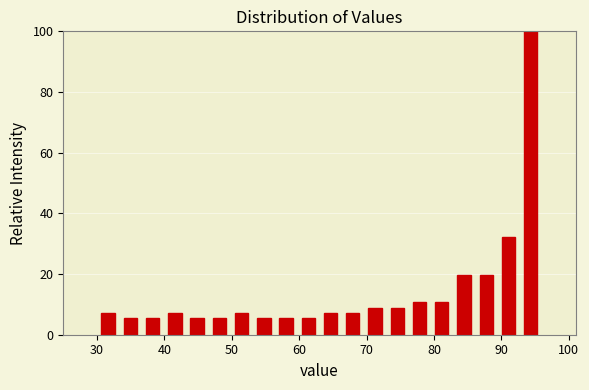

Around what value on the x-axis is the tallest bar? Give the approximate position of its centre, as read against the axis.

94